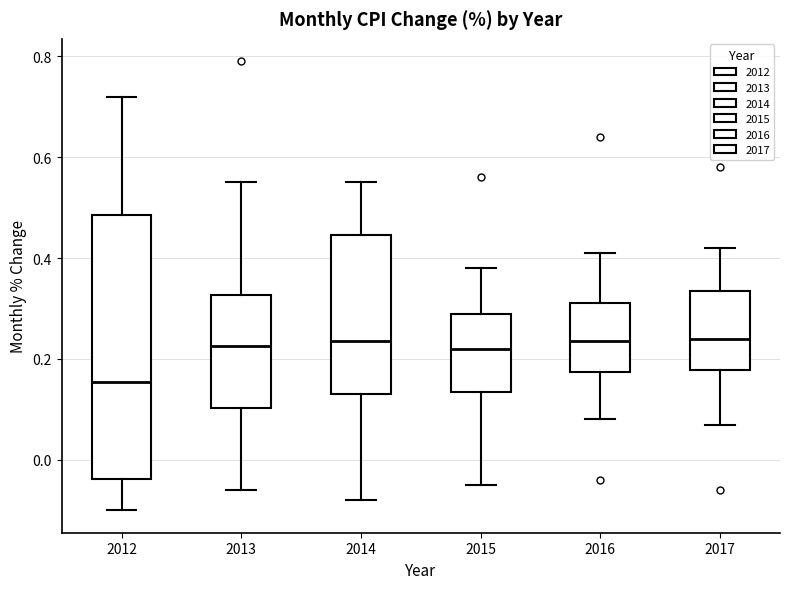

Which box's median line is the lowest?

2012